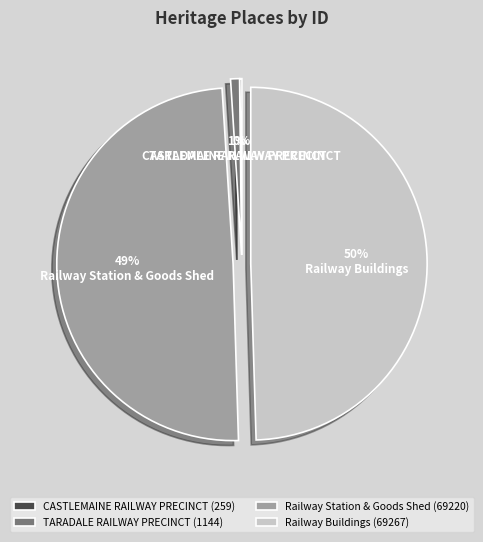

To the nearest percent, what is the average slice percentage?

25%